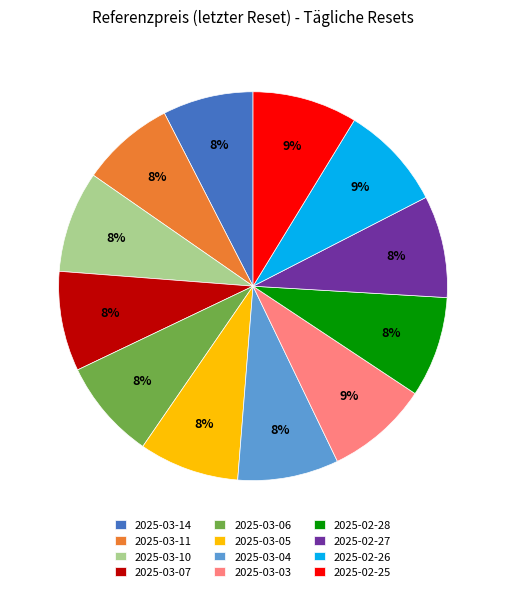

To the nearest percent, what is the difference between the largest and smallest slice percentages?

1%